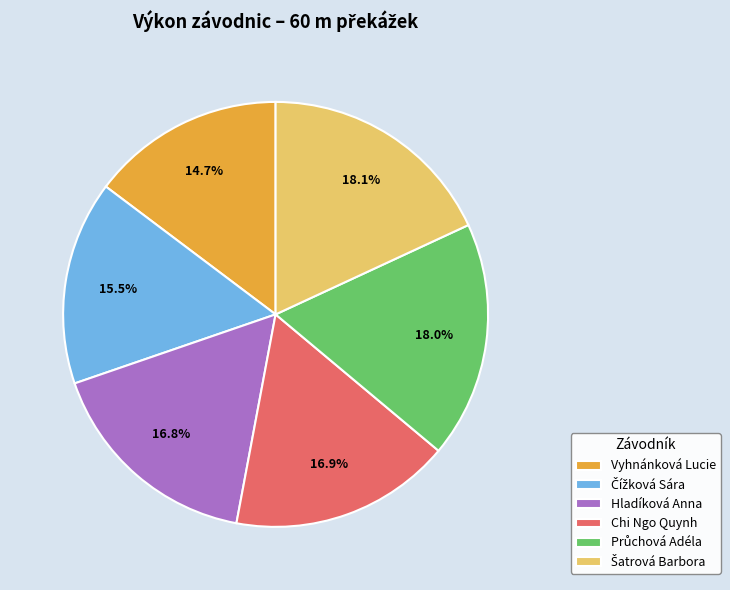

What is the smallest slice in the pie chart?

Vyhnánková Lucie